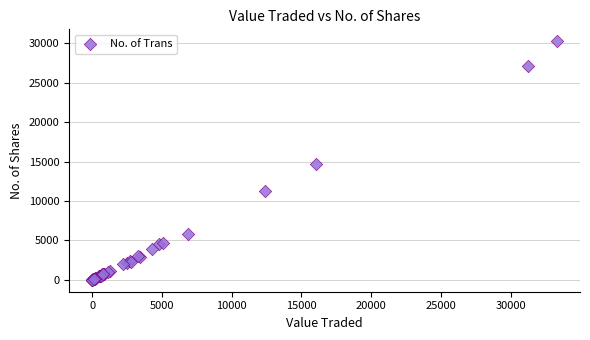

What Y value in the scatter plot is closest to 15142?

14689